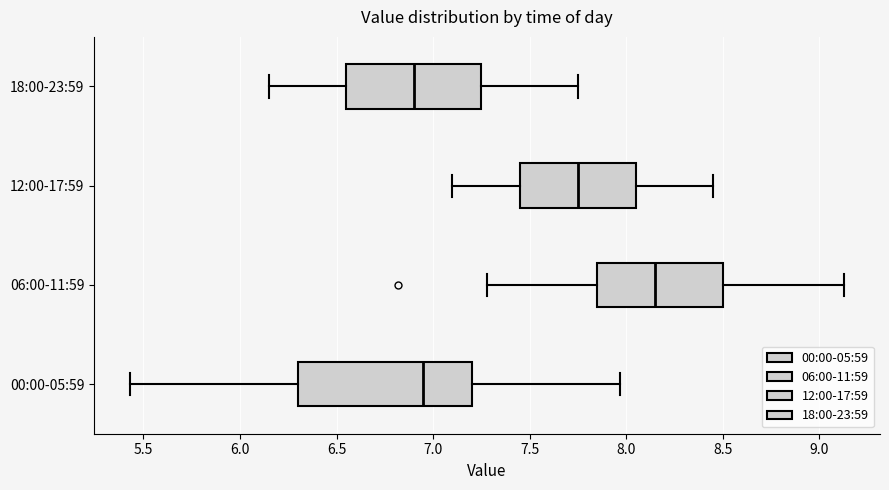

Reading bottom to top, transcribe this box plot: for each box, give where its median line is, the range the box spans, and where its two whiskers end, as read against the x-axis. The values are not printed on the chart, so give them approximately, as read against the axis.

00:00-05:59: median 6.95, box 6.30 to 7.20, whiskers 5.45 to 7.95
06:00-11:59: median 8.15, box 7.85 to 8.50, whiskers 7.30 to 9.15
12:00-17:59: median 7.75, box 7.45 to 8.05, whiskers 7.10 to 8.45
18:00-23:59: median 6.90, box 6.55 to 7.25, whiskers 6.15 to 7.75